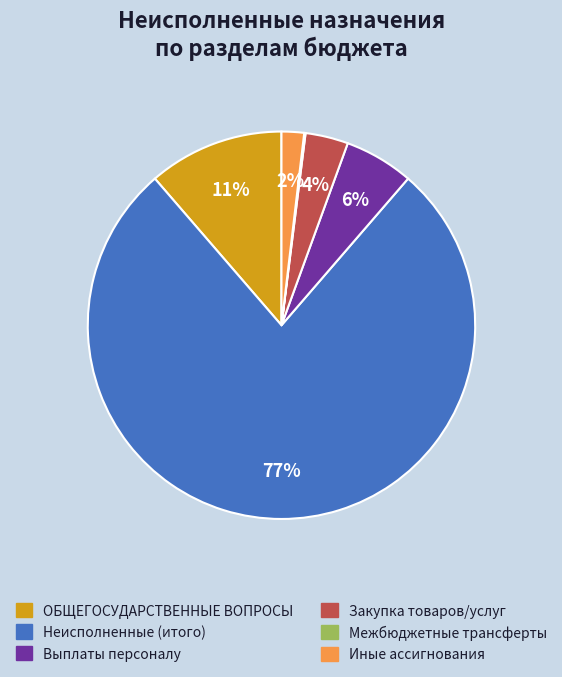

To the nearest percent, what is the average slice percentage?

17%